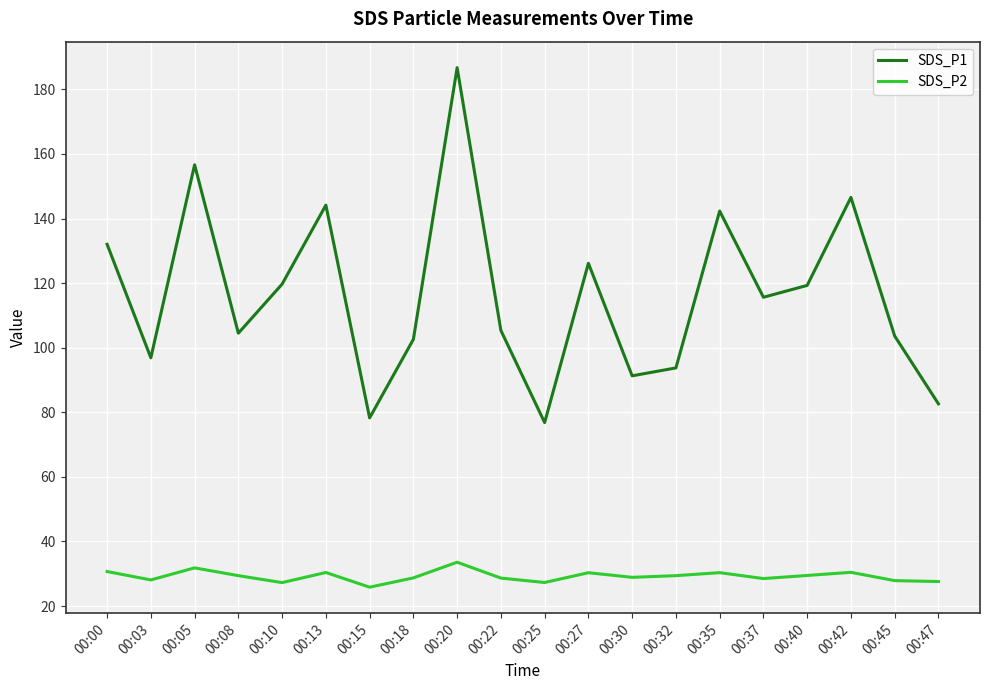

What is the difference between the SDS_P1 values at 00:05 and 00:35?

14.3